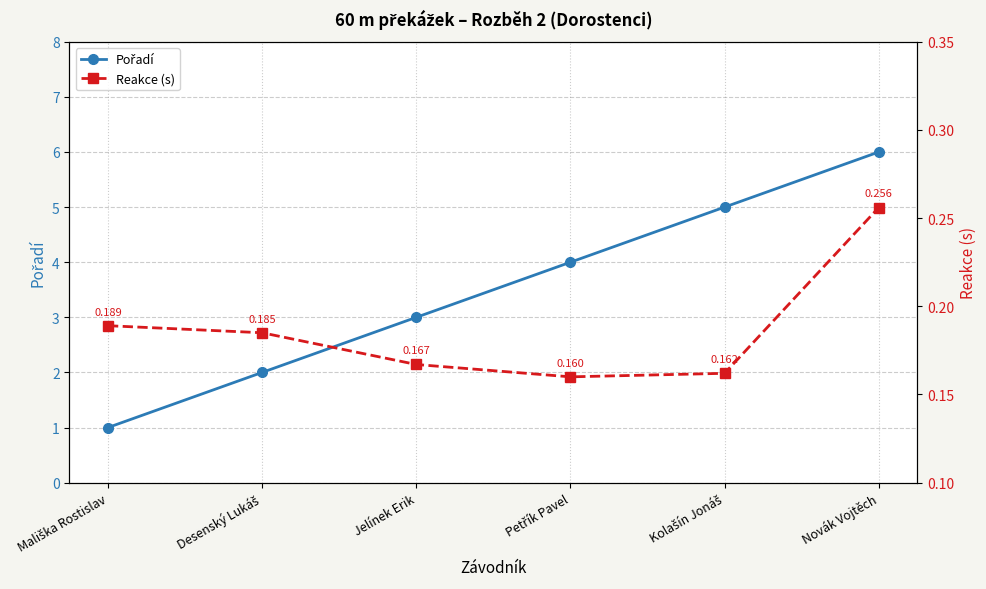

Reading left to right, what are all the values shown in this chart?

Pořadí: Mališka Rostislav=1.0	Desenský Lukáš=2.0	Jelínek Erik=3.0	Petřík Pavel=4.0	Kolašín Jonáš=5.0	Novák Vojtěch=6.0
Reakce (s): Mališka Rostislav=0.2	Desenský Lukáš=0.2	Jelínek Erik=0.2	Petřík Pavel=0.2	Kolašín Jonáš=0.2	Novák Vojtěch=0.3